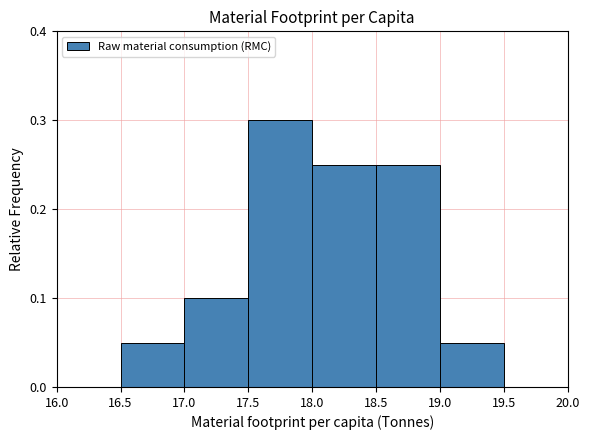

Reading left to right, transcribe this chart: for each bar, give the range it covers on the x-axis and its height. The values are not printed on the chart, so give them approximately, as read against the axis.

16.0 to 16.5: 0
16.5 to 17.0: 0.05
17.0 to 17.5: 0.10
17.5 to 18.0: 0.30
18.0 to 18.5: 0.25
18.5 to 19.0: 0.25
19.0 to 19.5: 0.05
19.5 to 20.0: 0